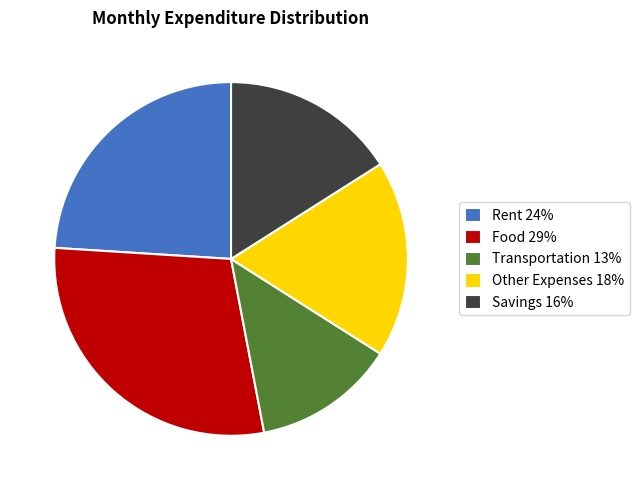

Which category has the biggest portion of the pie?

Food 29%